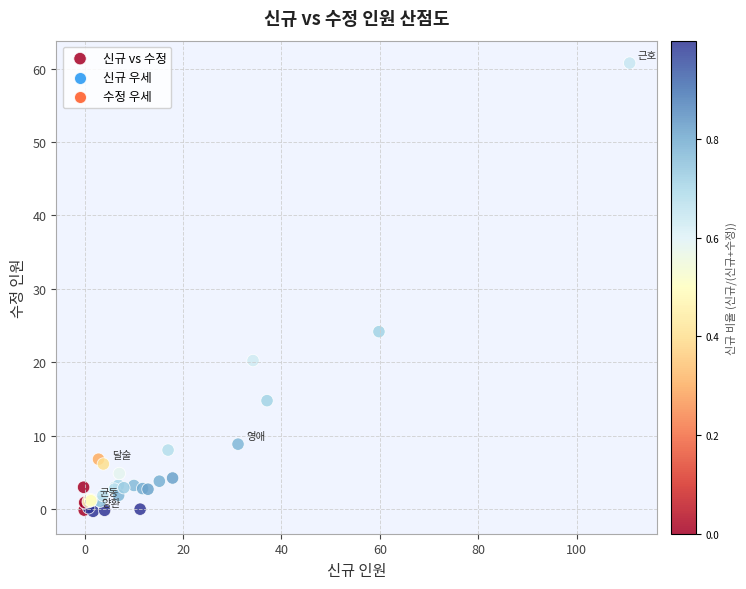

What Y value in the scatter plot is closest to 30?

24.2